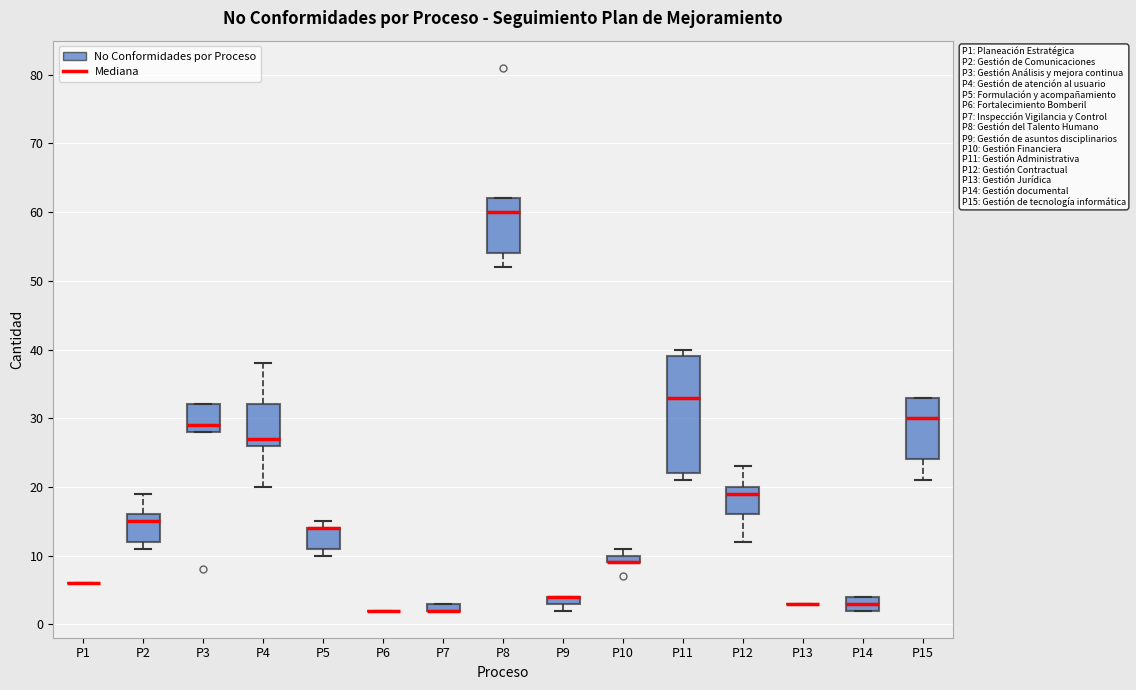

Where is the lower edge of the box for P7 on the y-axis? The values are not printed on the chart, so give them approximately, as read against the axis.

2